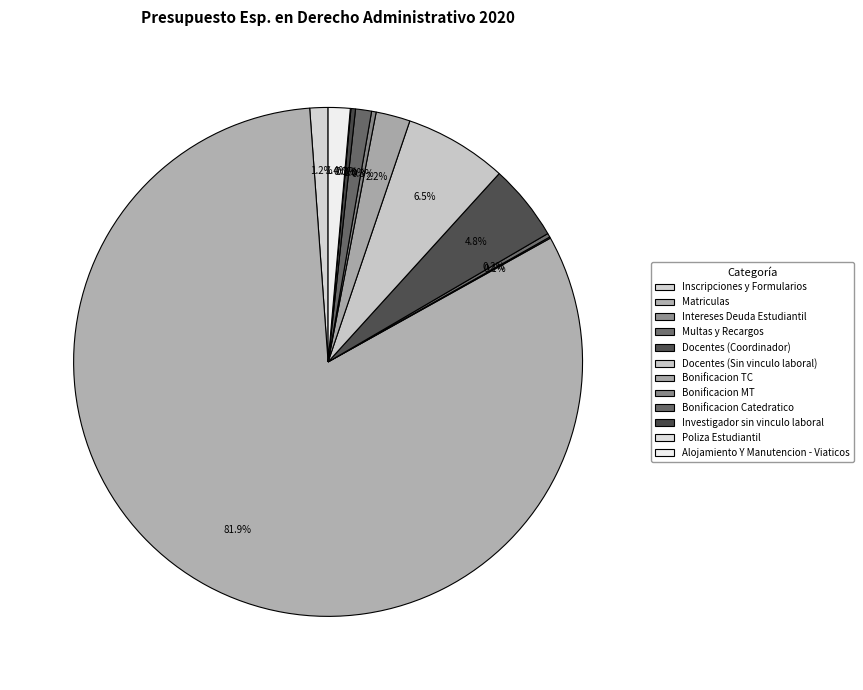

Between Poliza Estudiantil and Matriculas, which is larger?

Matriculas